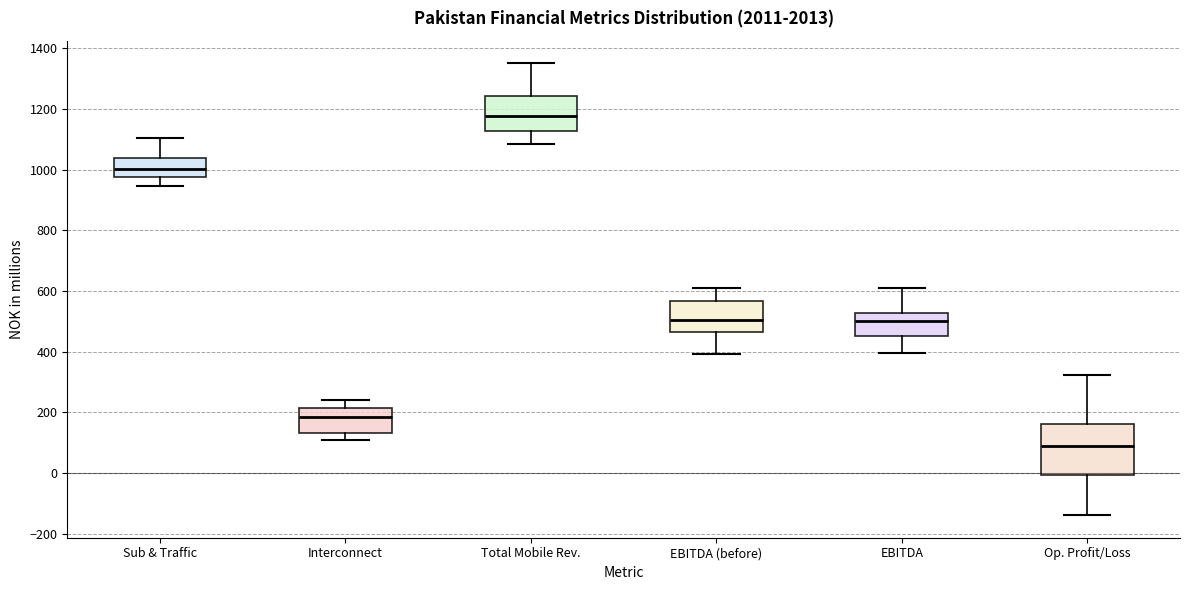

Reading left to right, read every box against the y-axis: the position of its median line, the range the box covers, and the ends of its whiskers. The values are not printed on the chart, so give them approximately, as read against the axis.

Sub & Traffic: median 1000, box 980 to 1040, whiskers 940 to 1100
Interconnect: median 180, box 140 to 220, whiskers 120 to 240
Total Mobile Rev.: median 1180, box 1120 to 1240, whiskers 1080 to 1360
EBITDA (before): median 500, box 460 to 560, whiskers 400 to 600
EBITDA: median 500, box 460 to 520, whiskers 400 to 620
Op. Profit/Loss: median 80, box 0 to 160, whiskers -140 to 320